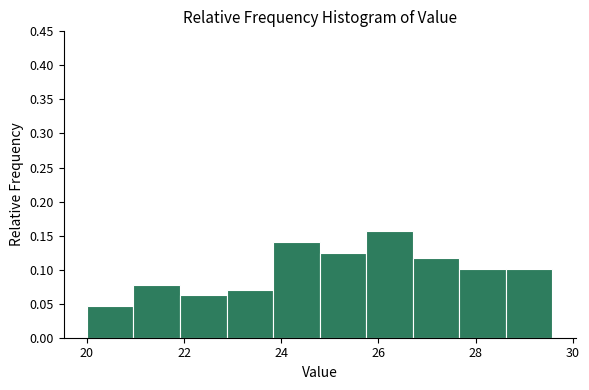

Over which range of the x-axis is the bar tallest?

25.8 to 26.8